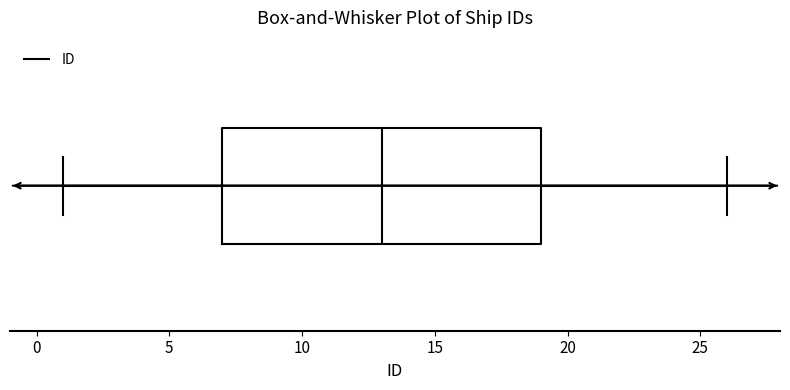

Where is the left edge of the box on the x-axis? The values are not printed on the chart, so give them approximately, as read against the axis.

7